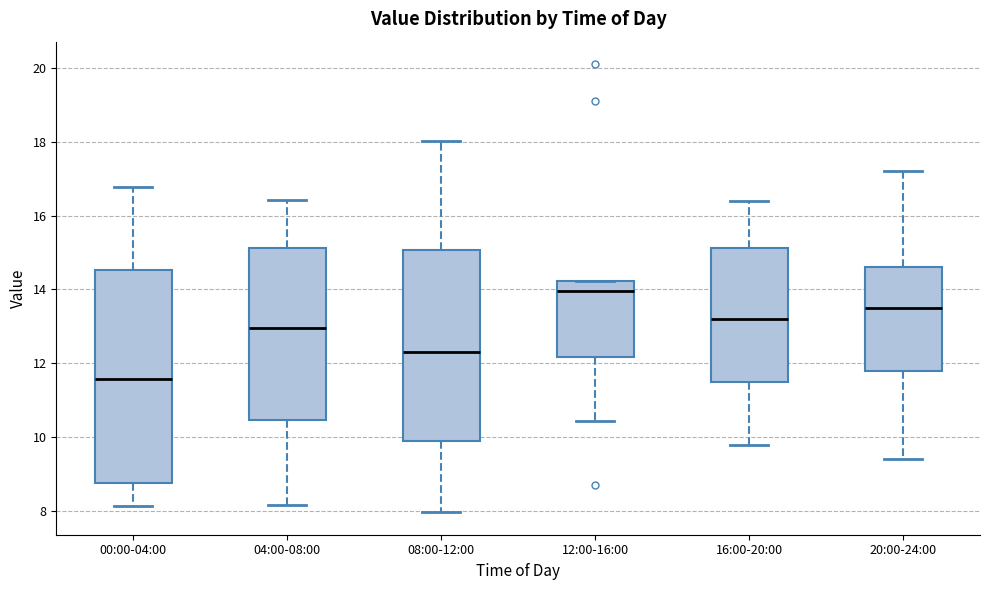

Where is the upper edge of the box for 20:00-24:00 on the y-axis? The values are not printed on the chart, so give them approximately, as read against the axis.

14.6